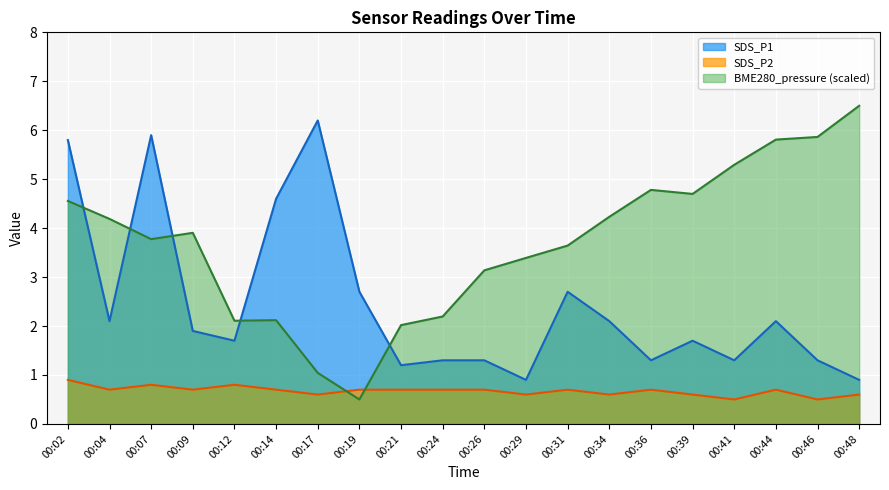

What is the sum of the BME280_pressure values at 00:39 and 00:24?

6.9